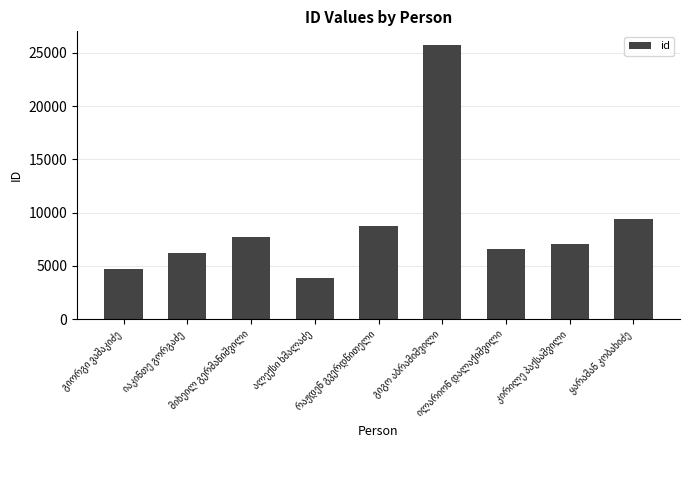

How many bars are there in total?

9